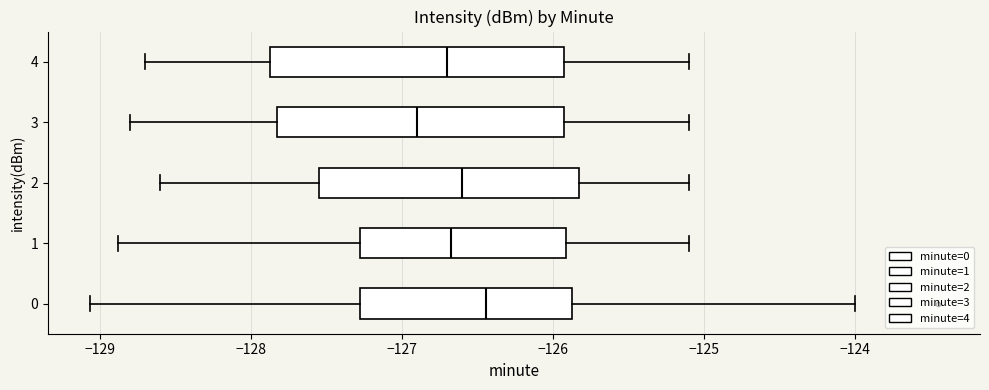

Reading bottom to top, read every box against the x-axis: the position of its median line, the range the box covers, and the ends of its whiskers. The values are not printed on the chart, so give them approximately, as read against the axis.

0: median -126.4, box -127.3 to -125.9, whiskers -129.1 to -124.0
1: median -126.7, box -127.3 to -125.9, whiskers -128.9 to -125.1
2: median -126.6, box -127.5 to -125.8, whiskers -128.6 to -125.1
3: median -126.9, box -127.8 to -125.9, whiskers -128.8 to -125.1
4: median -126.7, box -127.9 to -125.9, whiskers -128.7 to -125.1